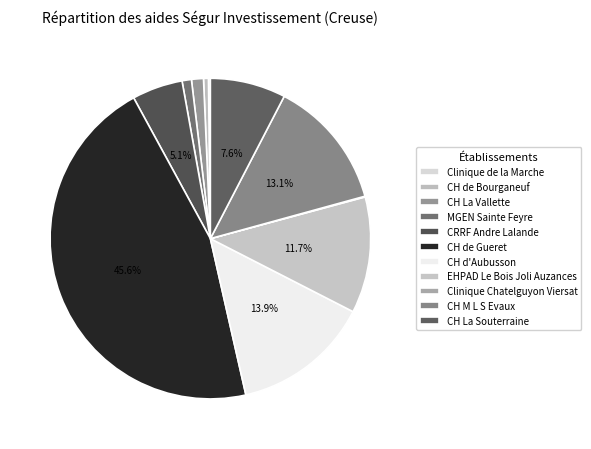

To the nearest percent, what portion does CH M L S Evaux represent?

13%